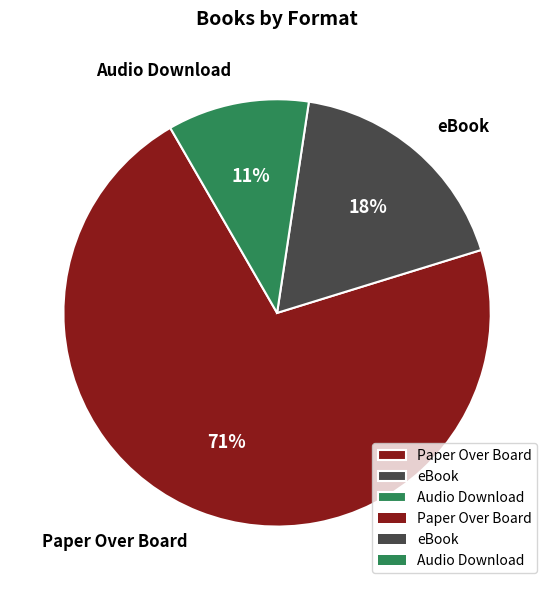

To the nearest percent, what is the combined percentage of Audio Download and Paper Over Board?

82%